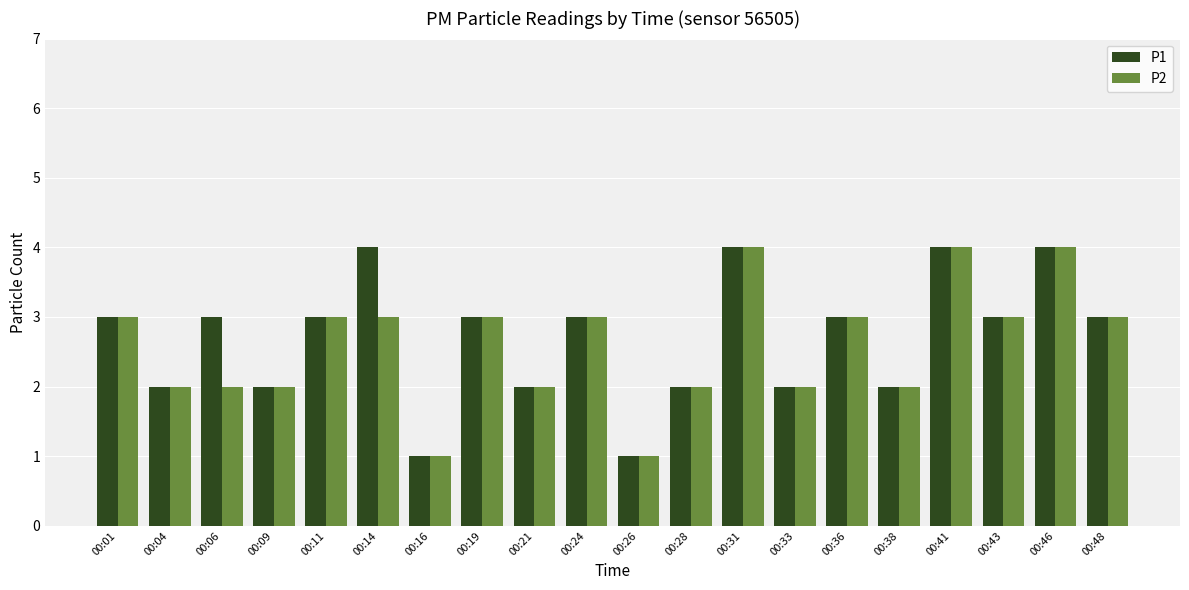

What is the total value across all series at 00:46?

8